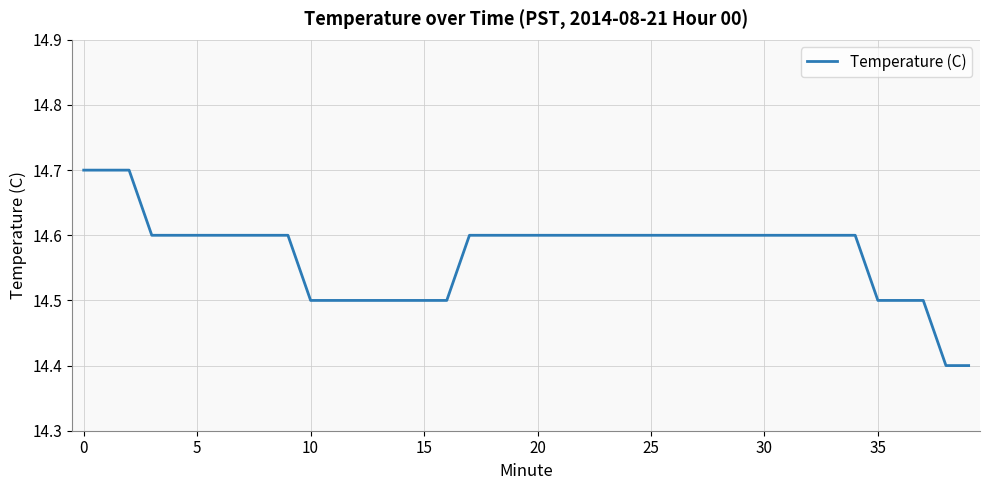

What is the smallest value displayed?

14.4